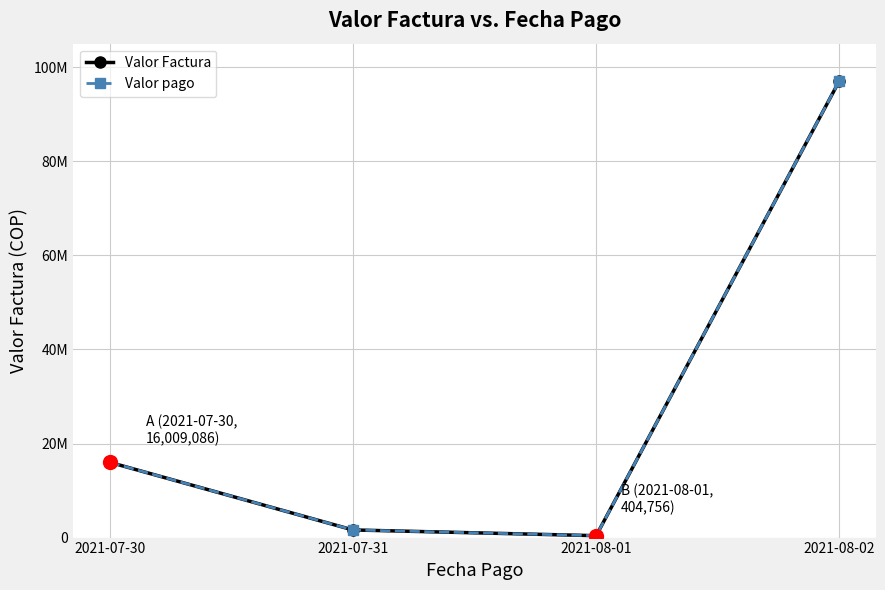

Is it true that Valor pago equals 97139852 at 2021-08-02?

True